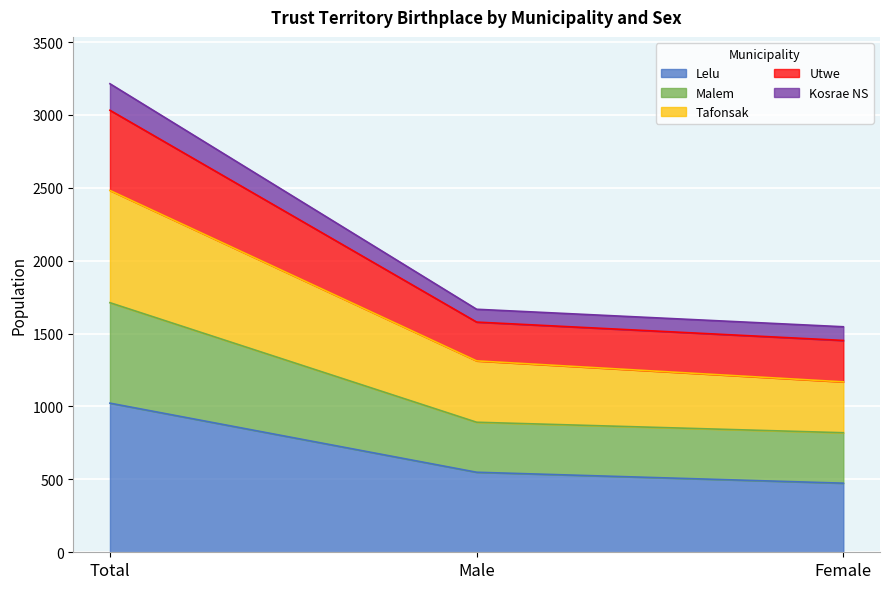

What are all the series names shown in the legend?

Lelu, Malem, Tafonsak, Utwe, Kosrae NS